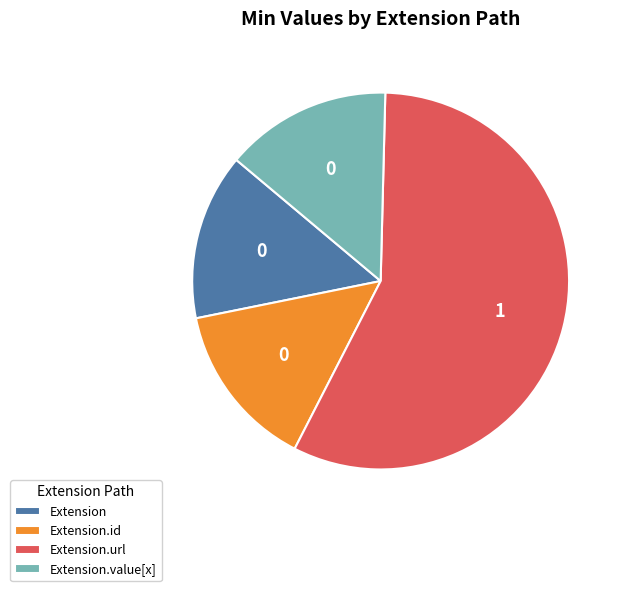

What is the largest slice in the pie chart?

Extension.url